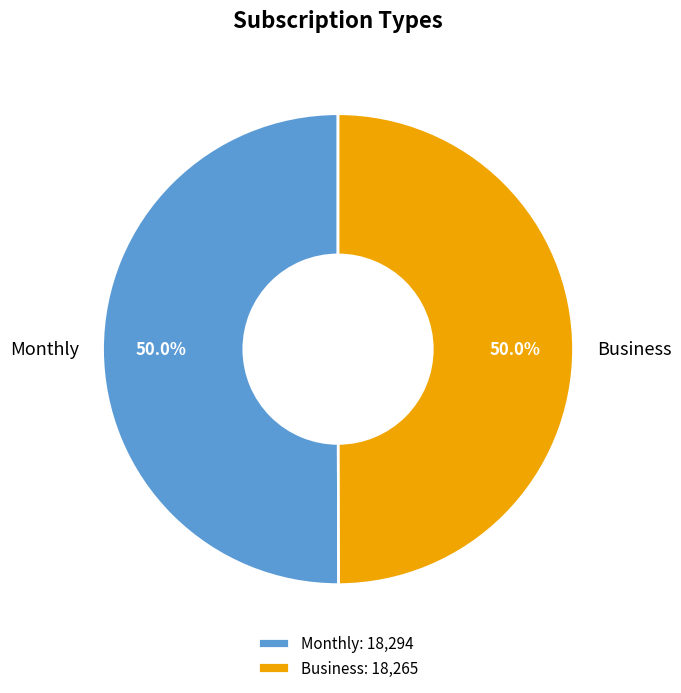

What percentage is NOT represented by Monthly?

50.0%